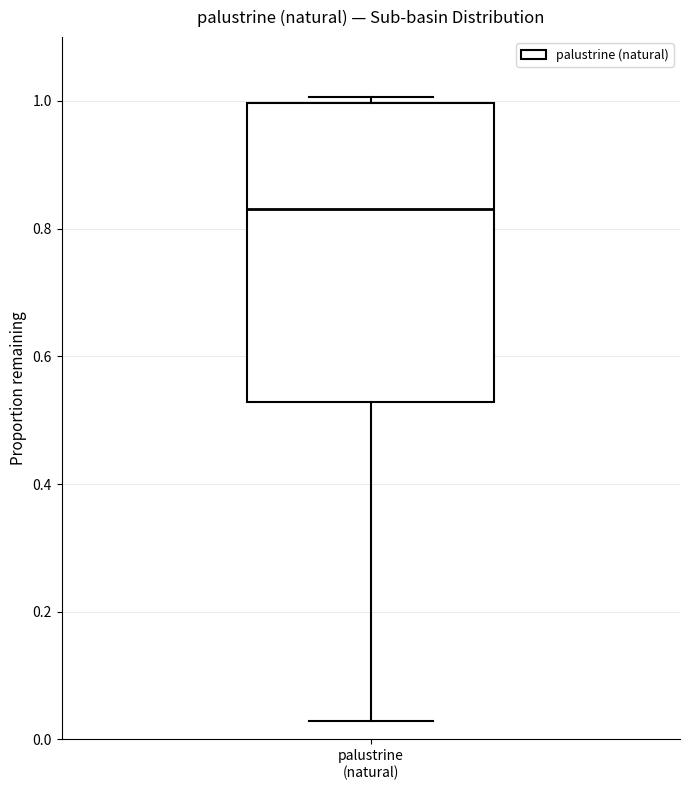

Transcribe this box plot: give where the median line is, the range the box spans, and where the two whiskers end, as read against the y-axis. The values are not printed on the chart, so give them approximately, as read against the axis.

median 0.84, box 0.52 to 1.00, whiskers 0.02 to 1.00 (just above the box's upper edge)